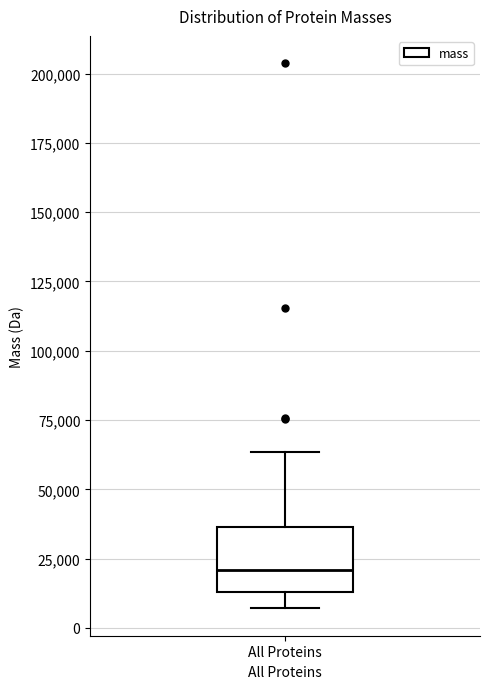

Read this box plot against the y-axis: the position of the median line, the range covered by the box, and the ends of both whiskers. The values are not printed on the chart, so give them approximately, as read against the axis.

median 20000, box 15000 to 35000, whiskers 5000 to 65000